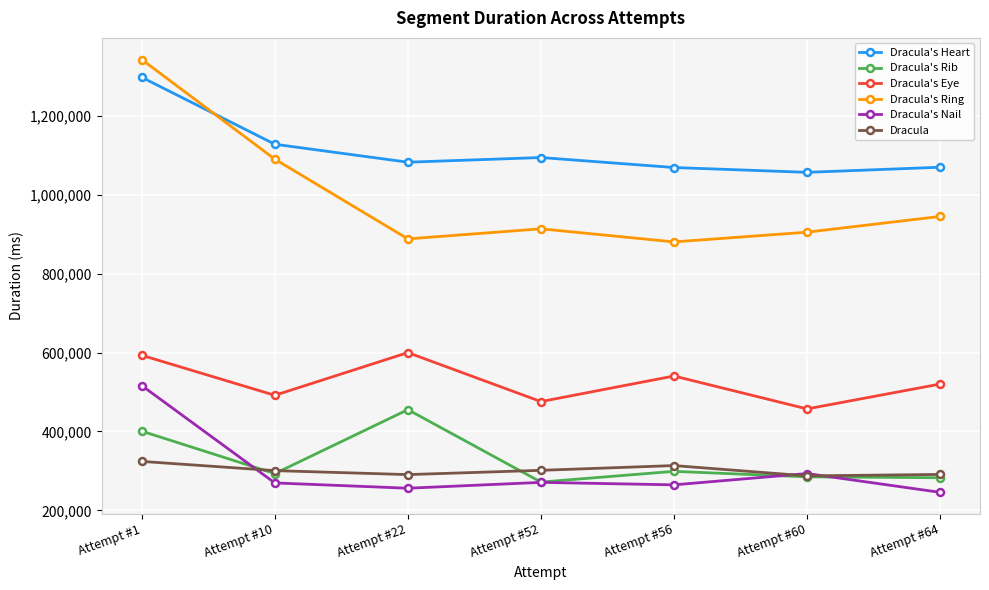

Is the value of Dracula's Nail at Attempt #60 greater than the value of Dracula's Rib at Attempt #1?

No